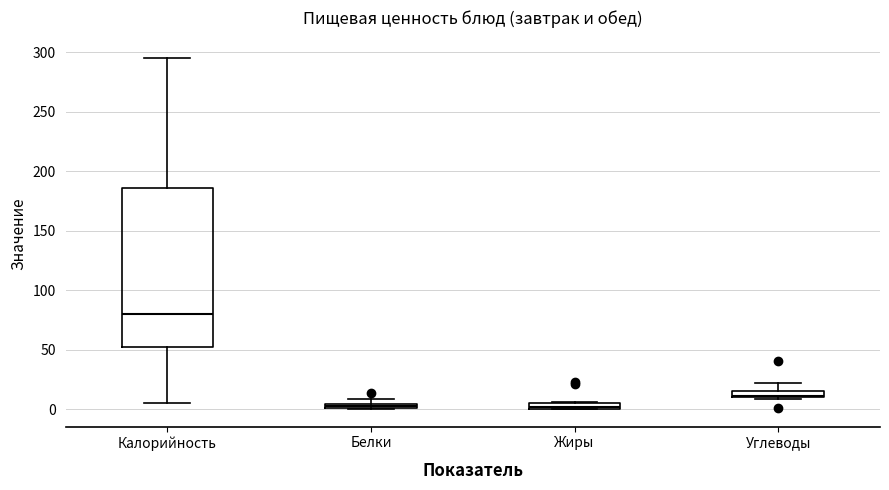

Where is the lower edge of the box for Калорийность on the y-axis? The values are not printed on the chart, so give them approximately, as read against the axis.

55